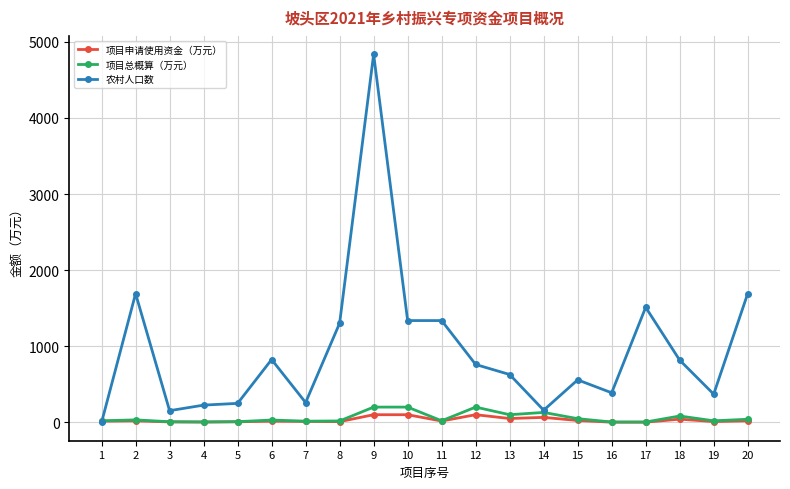

Which series has the widest spread of values?

农村人口数